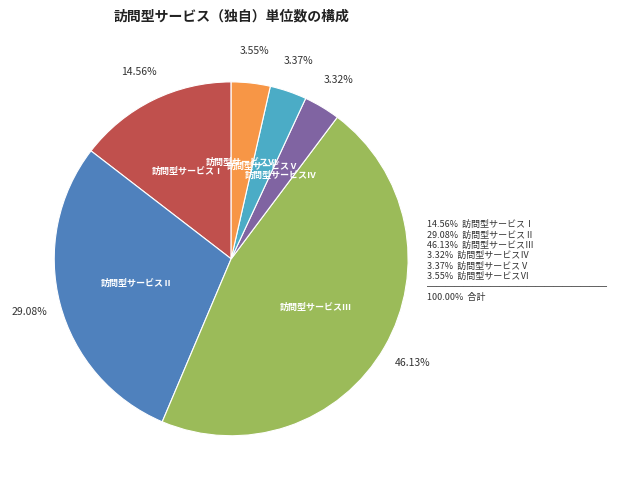

To the nearest percent, what is the difference between the largest and smallest slice percentages?

43%